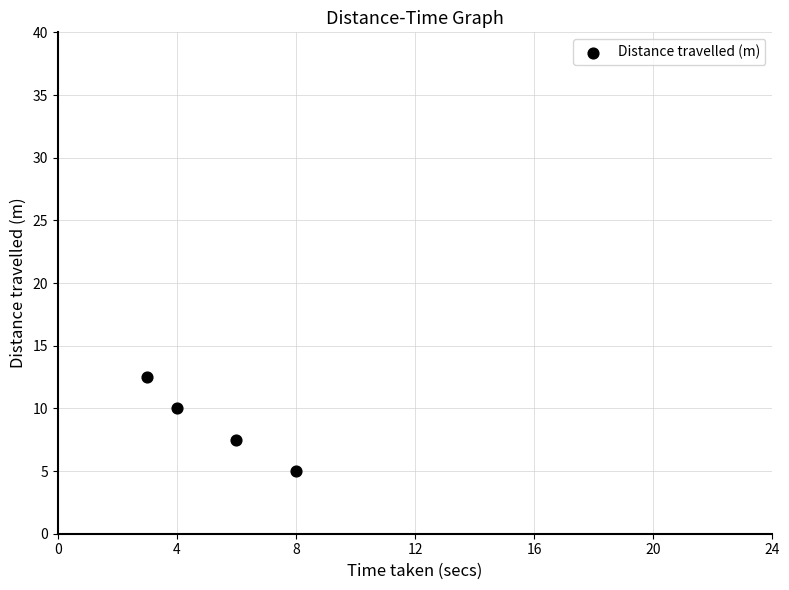

What Y value in the scatter plot is closest to 8?

7.5